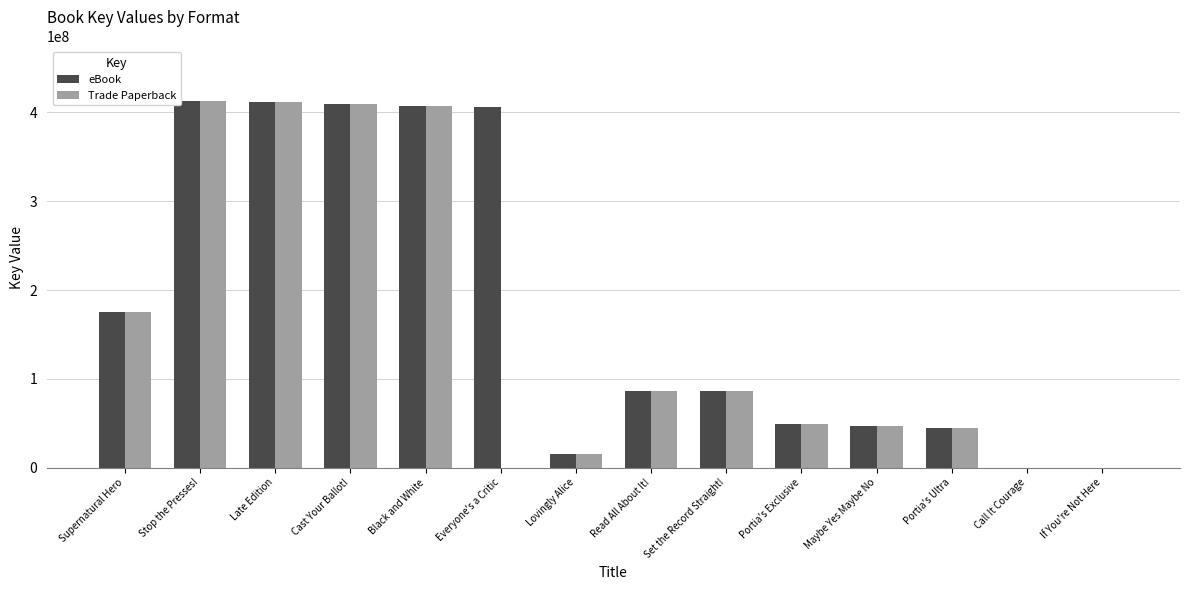

What is the difference between the Trade Paperback values at Lovingly Alice and If You're Not Here?

15712471